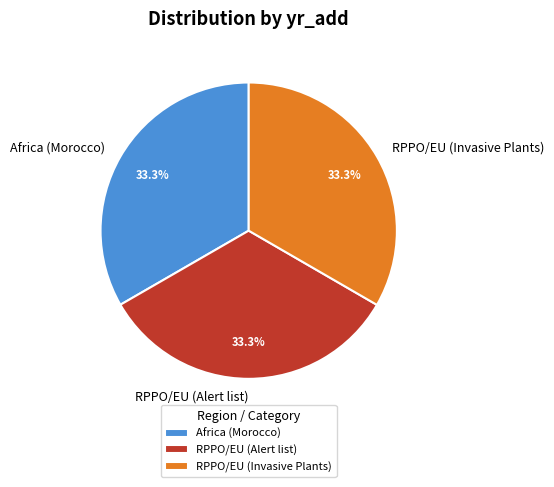

Is there any slice that represents more than half of the pie?

No